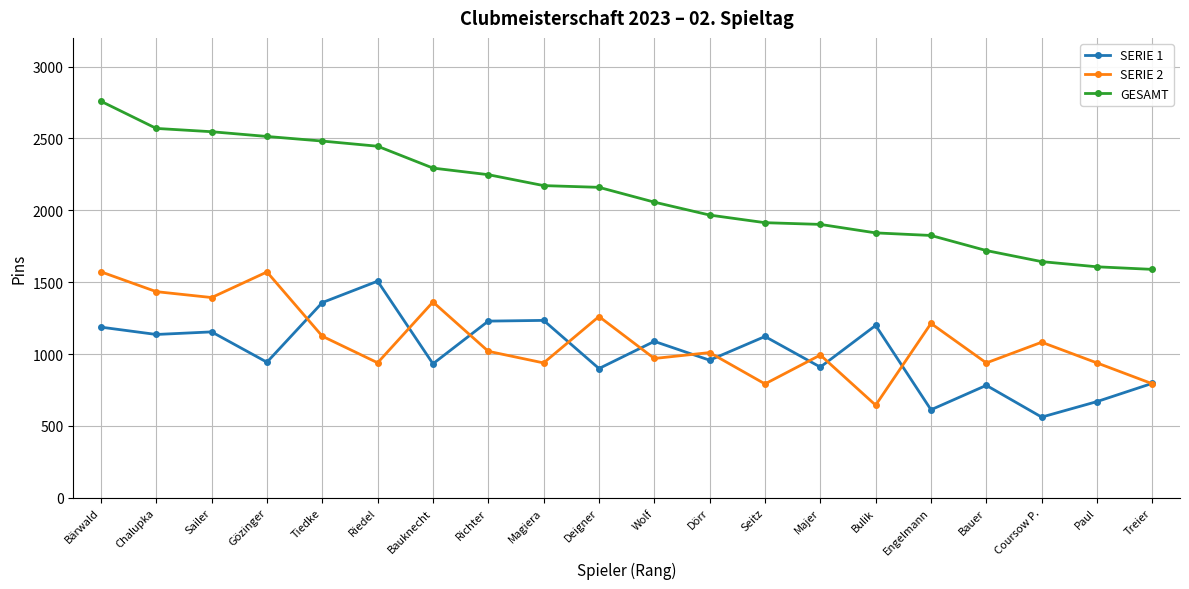

What are all the series names shown in the legend?

SERIE 1, SERIE 2, GESAMT